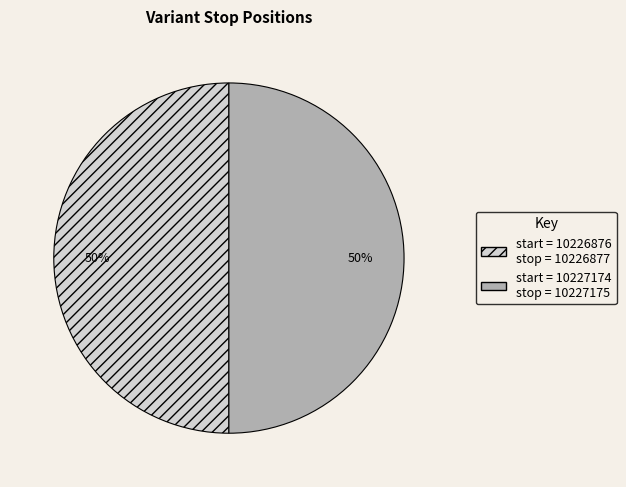

To the nearest percent, what is the average slice percentage?

50%